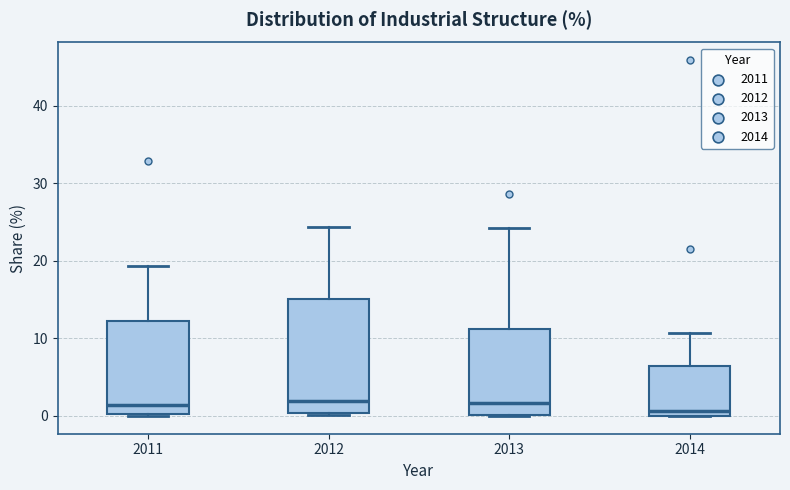

Reading left to right, read every box against the y-axis: the position of its median line, the range the box covers, and the ends of its whiskers. The values are not printed on the chart, so give them approximately, as read against the axis.

2011: median 1, box 0 to 12, whiskers 0 to 19
2012: median 2, box 0 to 15, whiskers 0 to 24
2013: median 2, box 0 to 11, whiskers 0 to 24
2014: median 1, box 0 to 6, whiskers 0 to 11